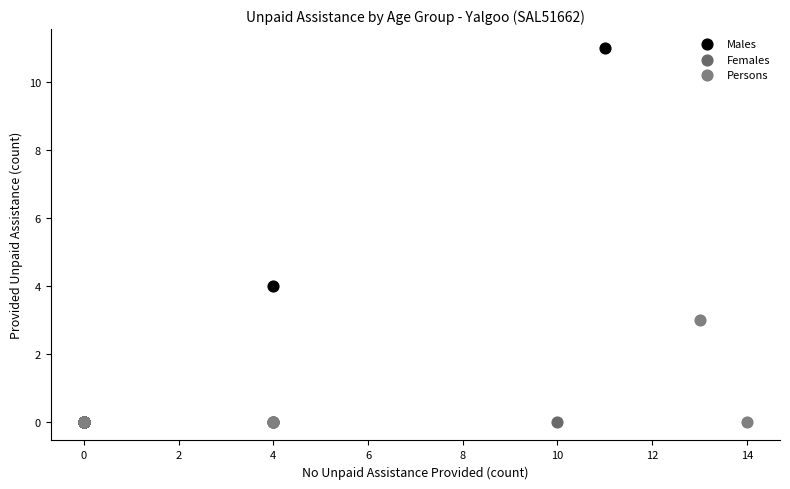

Which series contains the highest Y value?

Males